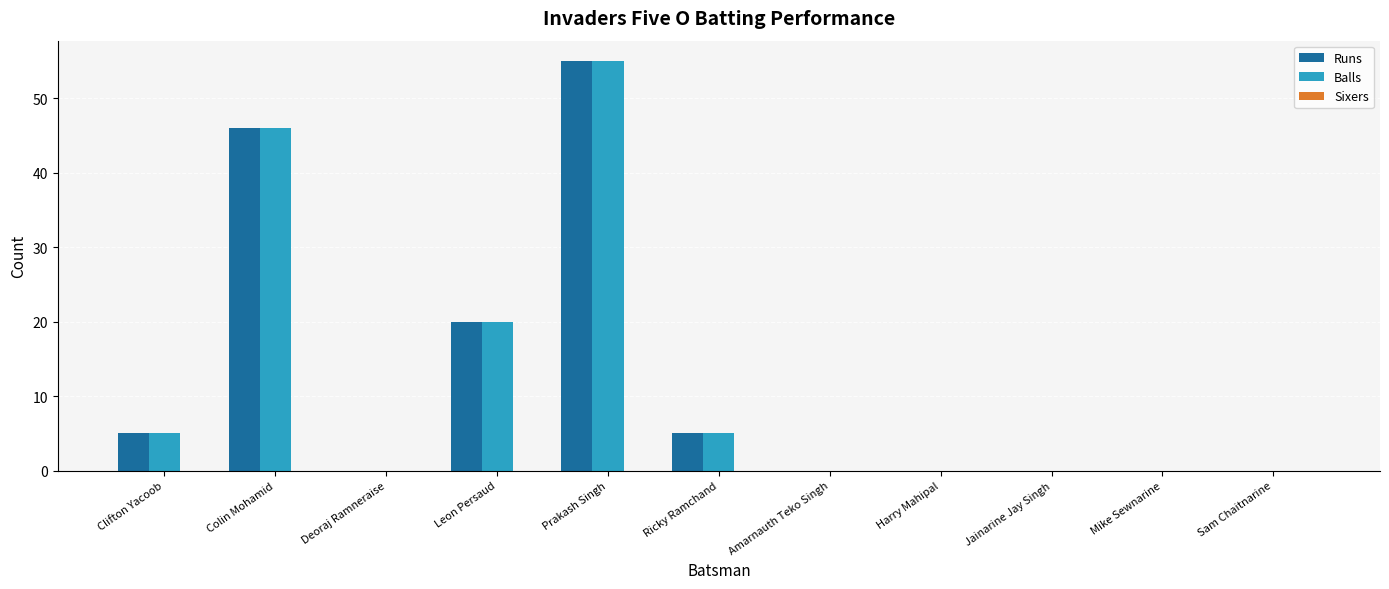

At which label does Runs reach its peak?

Prakash Singh